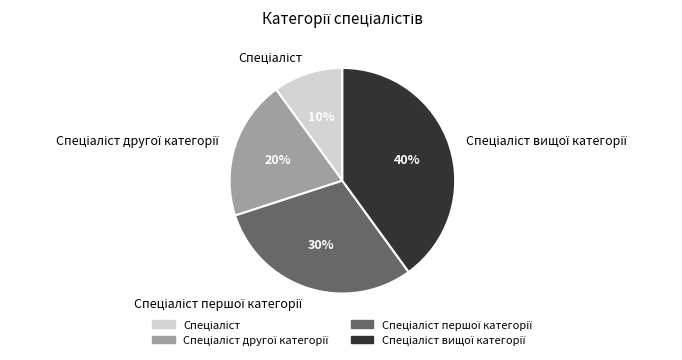

Is there a majority slice in this chart?

No